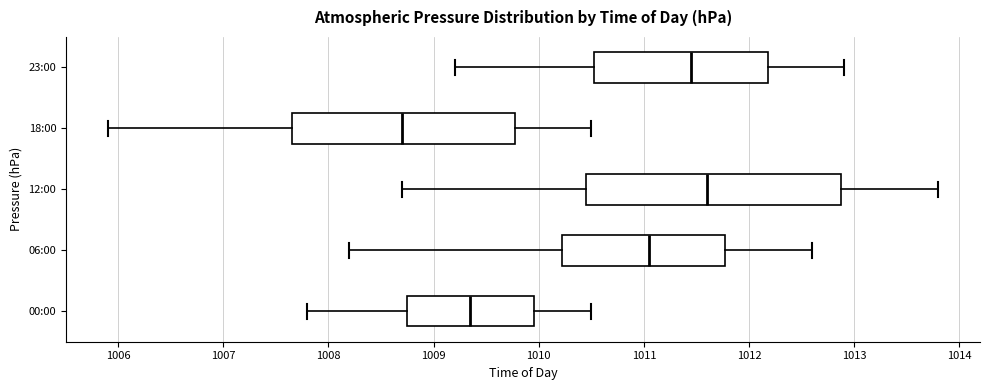

Comparing the boxes themselves (not the whiskers), which one is the widest?

12:00